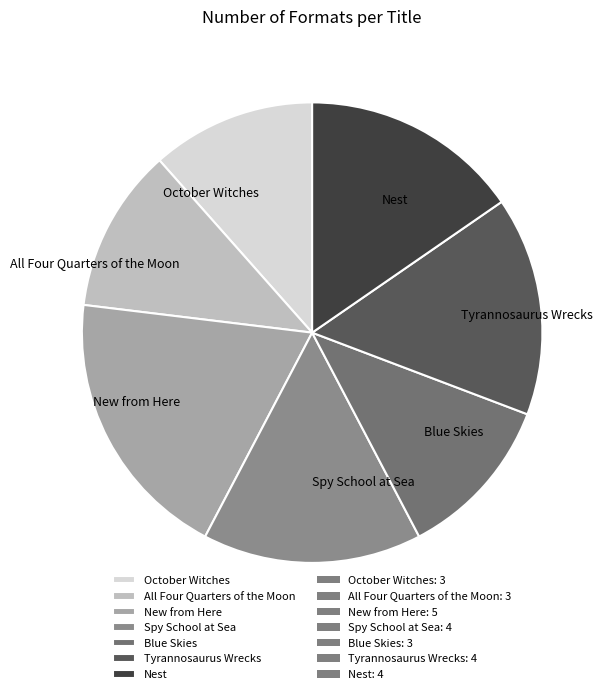

Is there any slice that represents more than half of the pie?

No